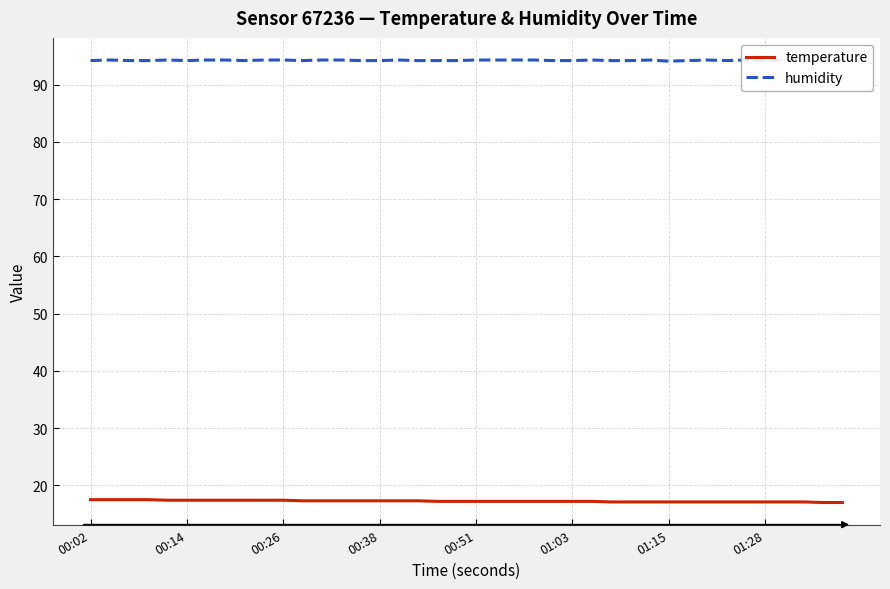

How many interior local valleys does the humidity series have?

6